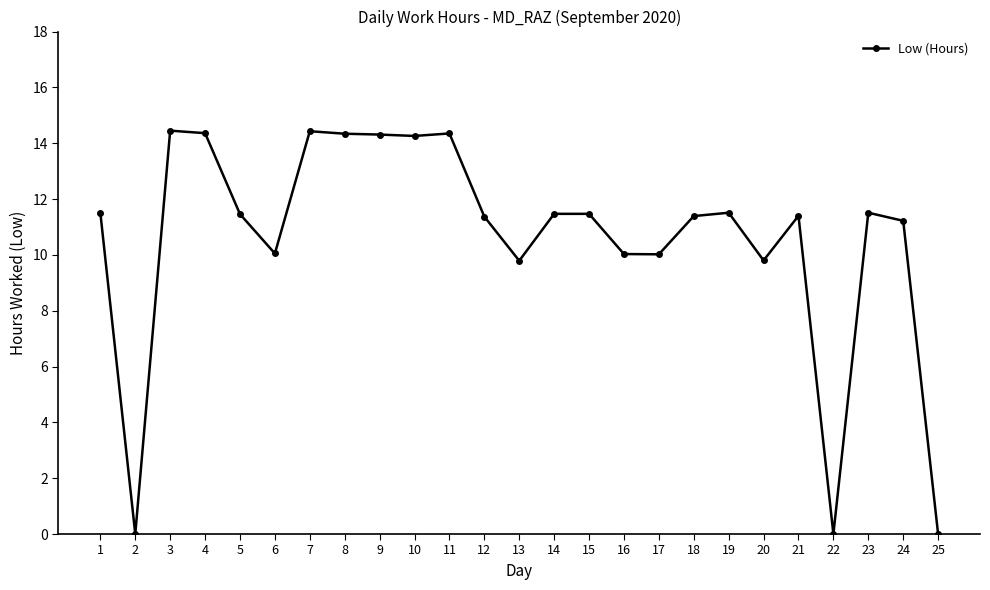

True or false: the data has more than 2 interior local peaks.

True